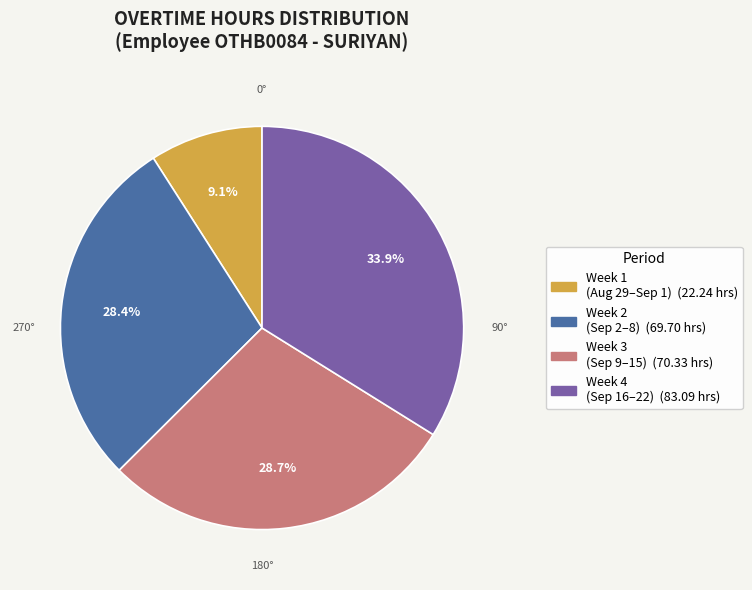

Is there a majority slice in this chart?

No